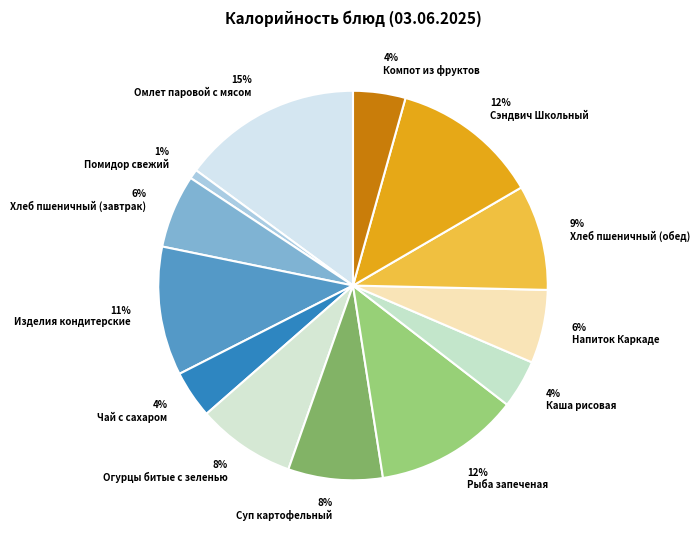

How much of the chart is everything except Омлет паровой с мясом?

85.1%